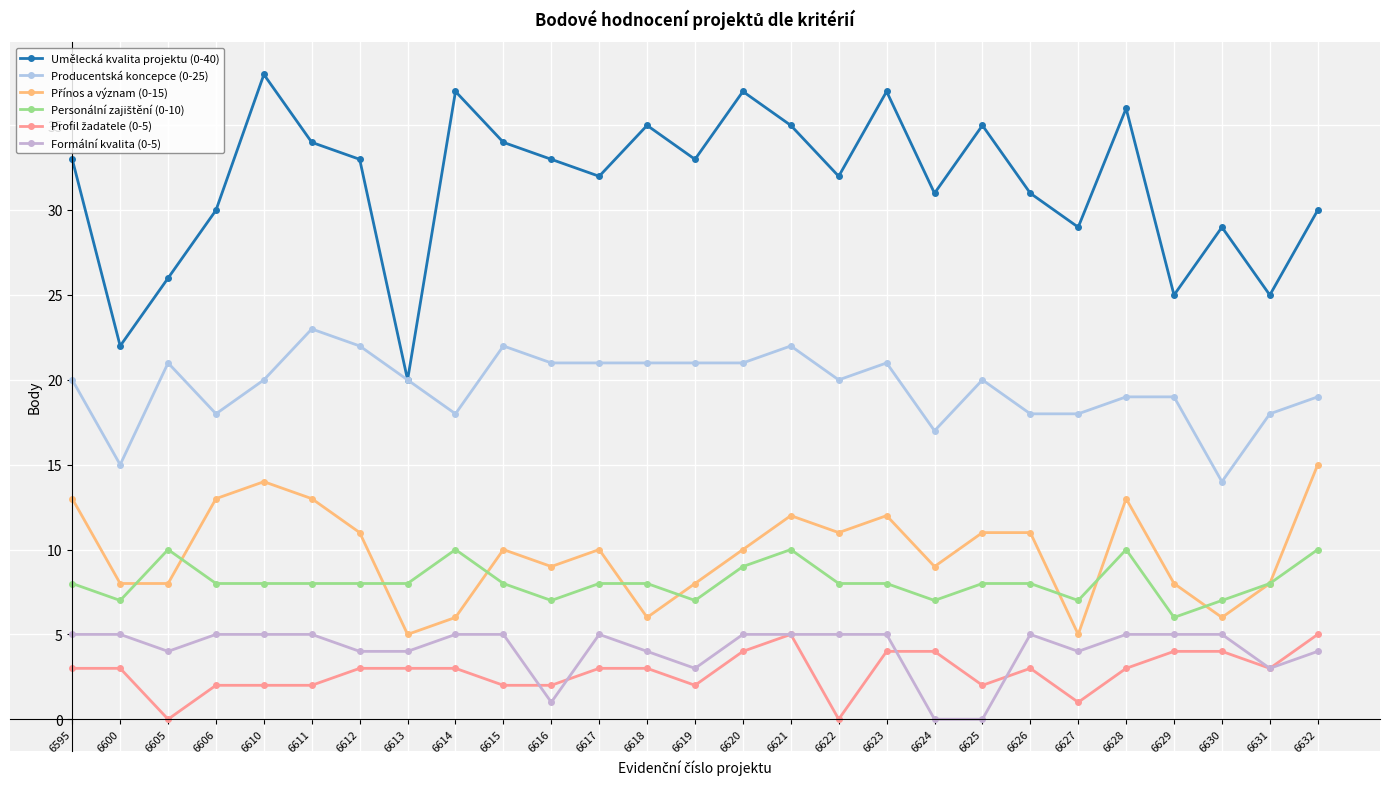

What is the value of the Umělecká kvalita projektu (0-40) point at the 12th from the left?

32